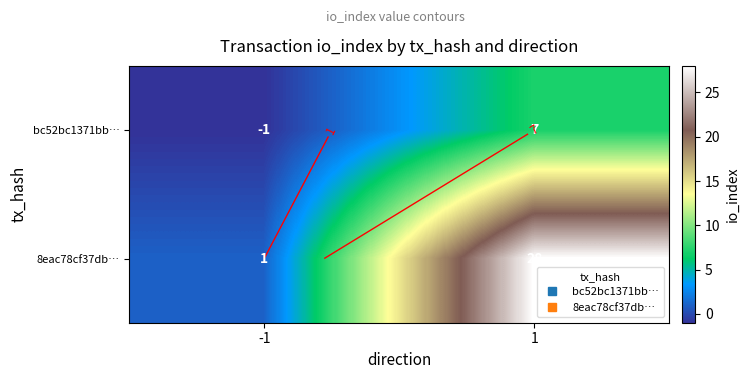

The 8eac78cf37db… series shows 1 at -1. True or false?

False